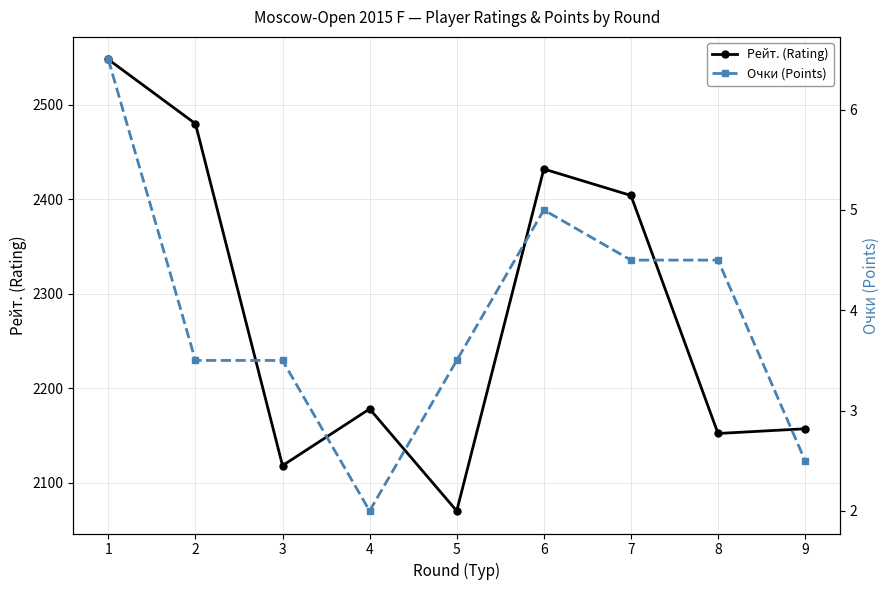

The value of Очки (Points) at 8 is 1.1. True or false?

False